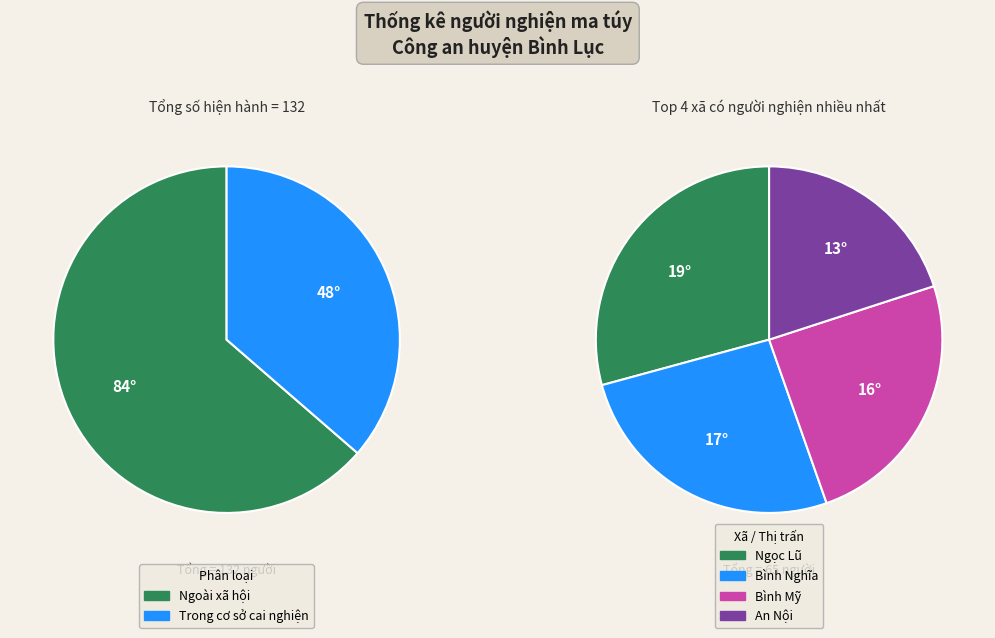

True or false: Vũ Bản accounts for 1% of the total.

False